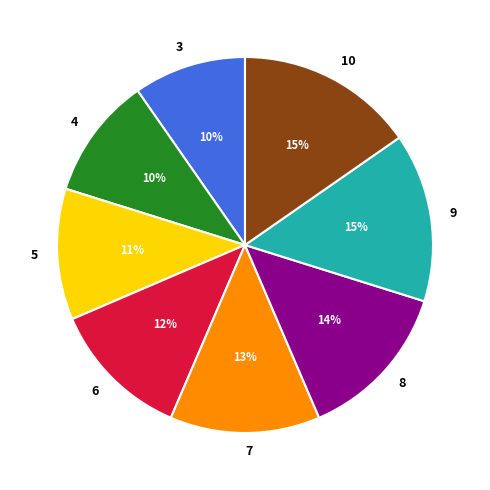

How many segments does this pie chart have?

8